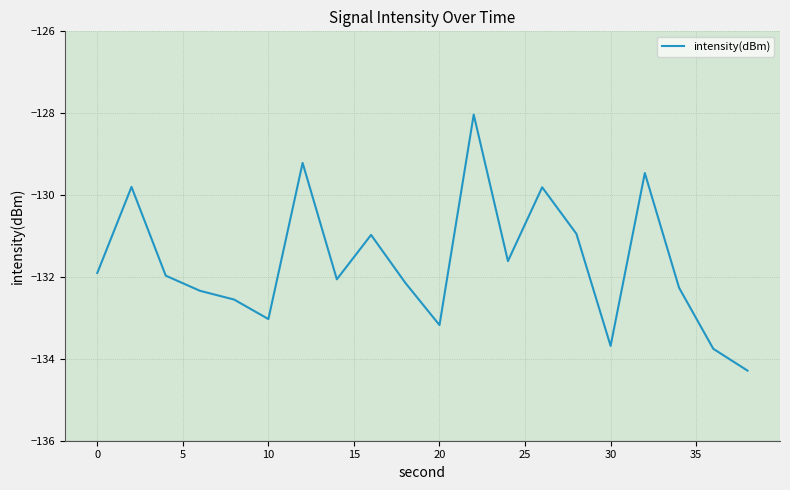

What is the smallest value displayed?

-134.3